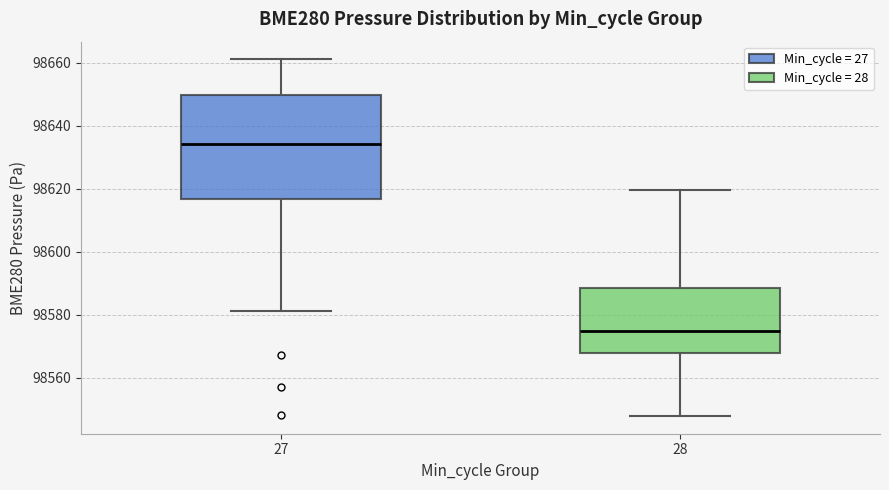

Reading left to right, read every box against the y-axis: the position of its median line, the range the box covers, and the ends of its whiskers. The values are not printed on the chart, so give them approximately, as read against the axis.

27: median 98634, box 98616 to 98650, whiskers 98582 to 98662
28: median 98574, box 98568 to 98588, whiskers 98548 to 98620